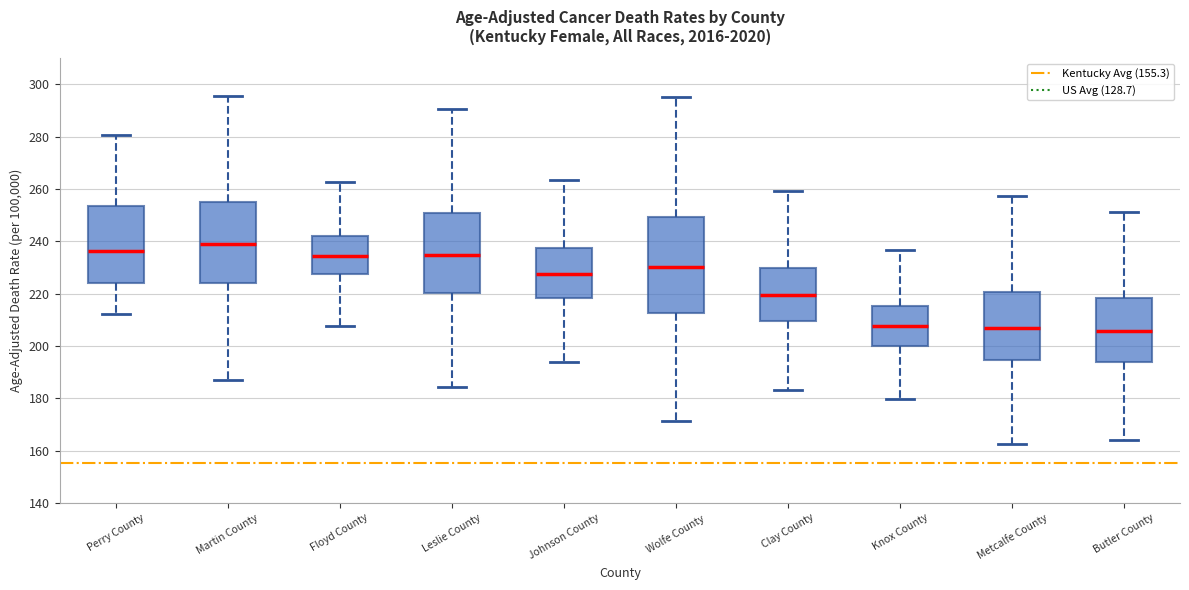

Reading left to right, read every box against the y-axis: the position of its median line, the range the box covers, and the ends of its whiskers. The values are not printed on the chart, so give them approximately, as read against the axis.

Perry County: median 236, box 224 to 254, whiskers 212 to 280
Martin County: median 238, box 224 to 256, whiskers 188 to 296
Floyd County: median 234, box 228 to 242, whiskers 208 to 262
Leslie County: median 234, box 220 to 250, whiskers 184 to 290
Johnson County: median 228, box 218 to 238, whiskers 194 to 264
Wolfe County: median 230, box 212 to 250, whiskers 172 to 296
Clay County: median 220, box 210 to 230, whiskers 184 to 260
Knox County: median 208, box 200 to 216, whiskers 180 to 236
Metcalfe County: median 206, box 194 to 220, whiskers 162 to 258
Butler County: median 206, box 194 to 218, whiskers 164 to 252